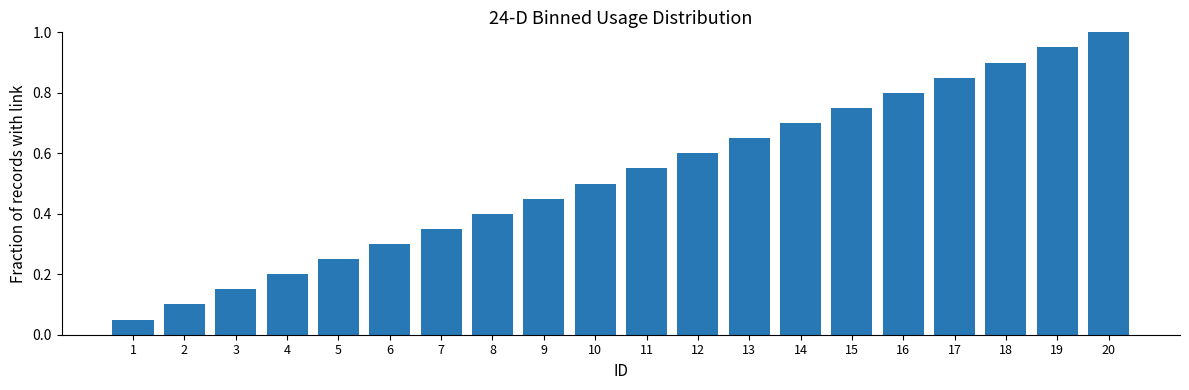

At which category does the chart reach its peak across all series?

20